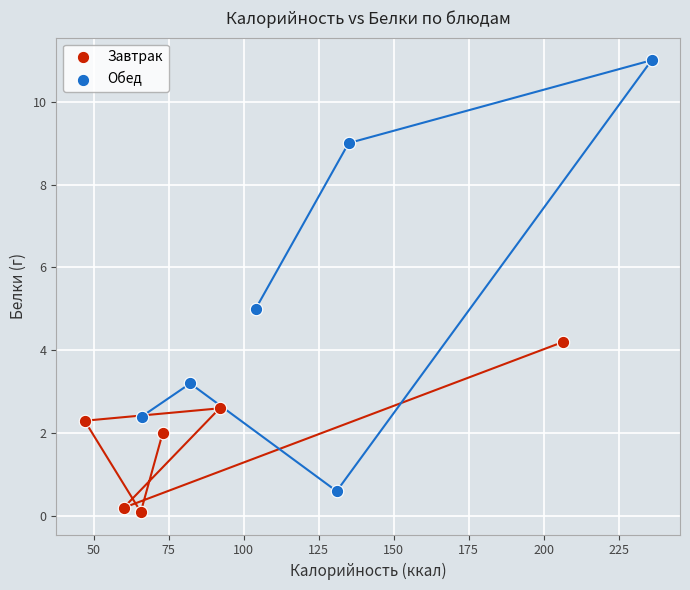

Which series contains the highest Y value?

Обед